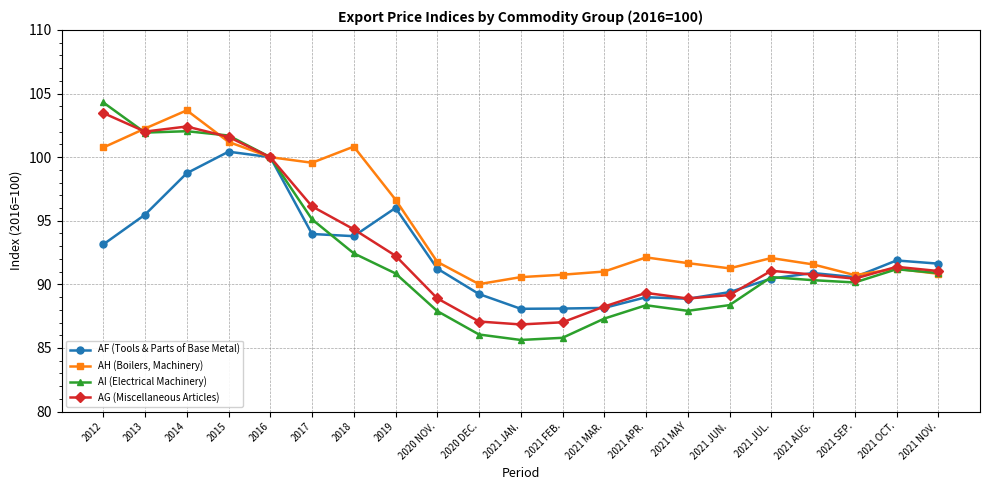

What is the spread (max minus min) of values at 2021 SEP.?

0.6